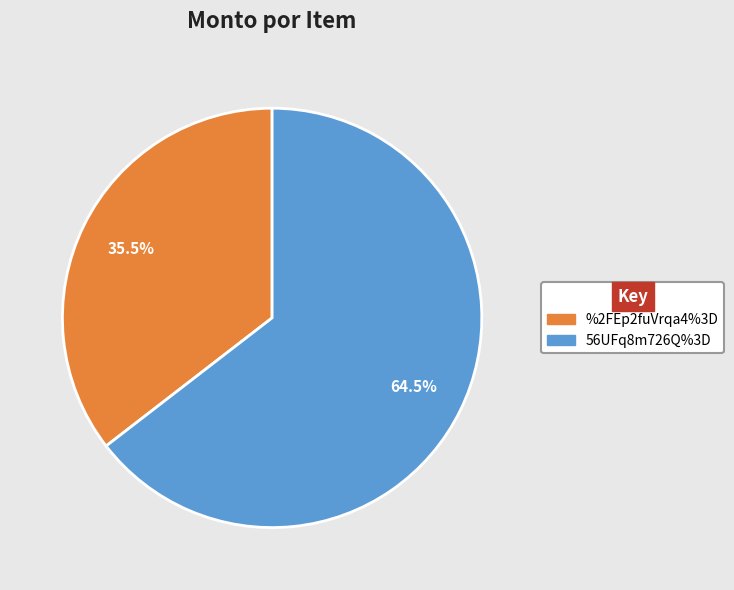

How much of the chart is everything except %2FEp2fuVrqa4%3D?

64.5%